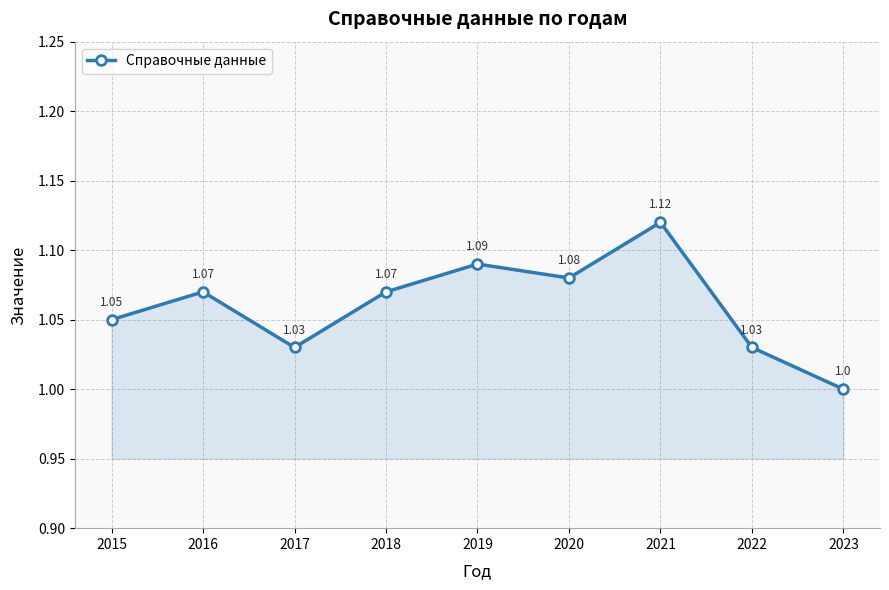

How many values exceed 1?

8